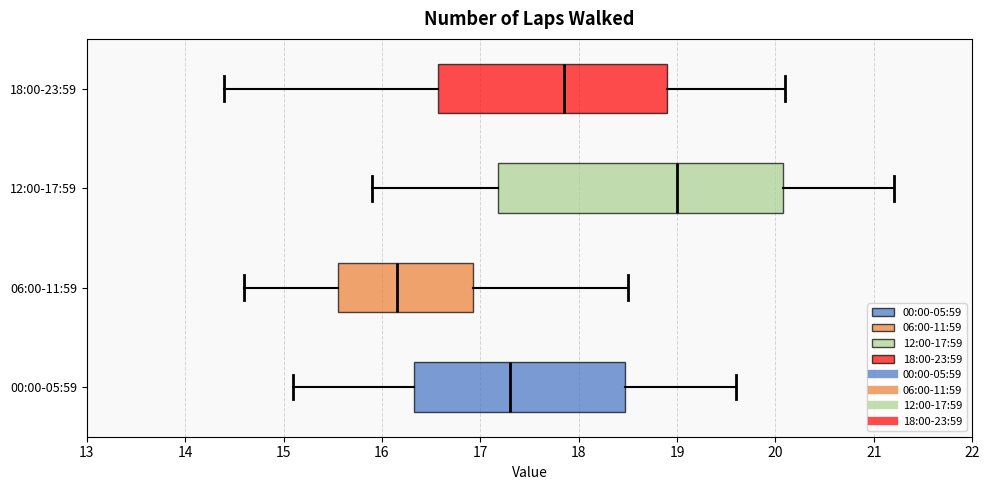

Comparing the boxes themselves (not the whiskers), which one is the widest?

12:00-17:59